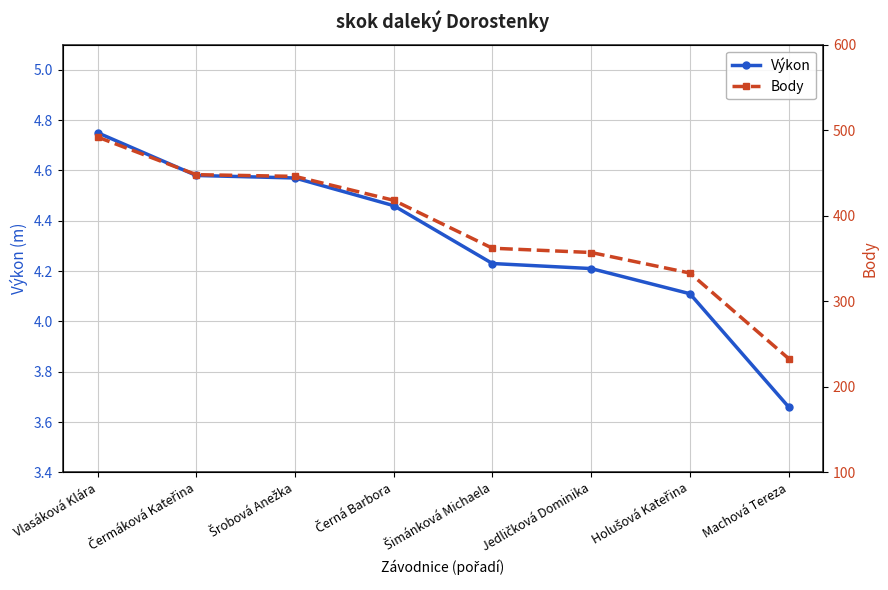

What is the difference between the maximum and minimum values in the Body series?

259.0